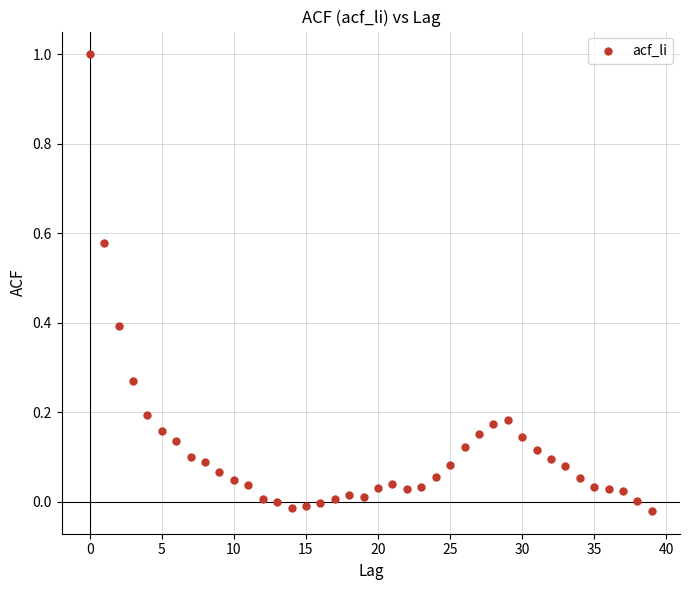

What is the range of Y values (max minus min)?

1.0